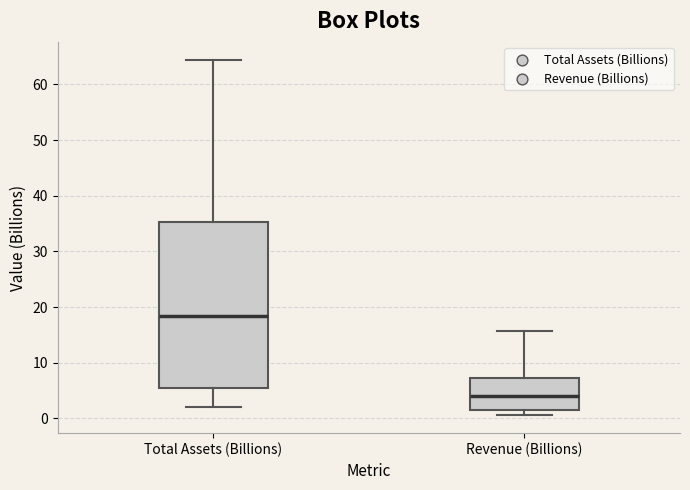

Reading left to right, transcribe this box plot: for each box, give where its median line is, the range the box spans, and where its two whiskers end, as read against the y-axis. The values are not printed on the chart, so give them approximately, as read against the axis.

Total Assets (Billions): median 18, box 5 to 35, whiskers 2 to 64
Revenue (Billions): median 4, box 2 to 7, whiskers 1 to 16